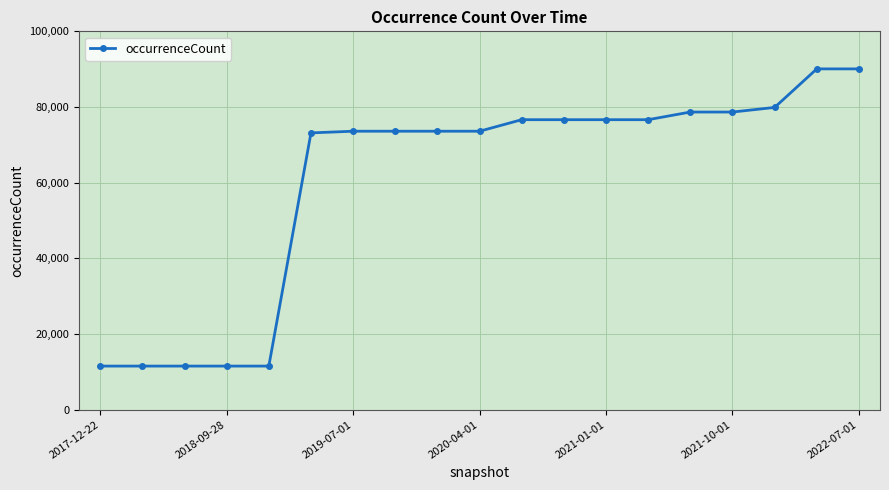

What is the greatest value displayed?

90073